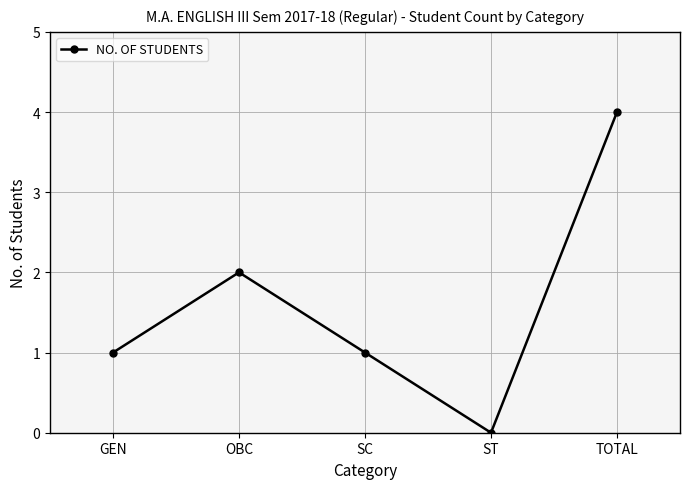

How many interior local peaks (higher than both neighbors) does the data have?

1